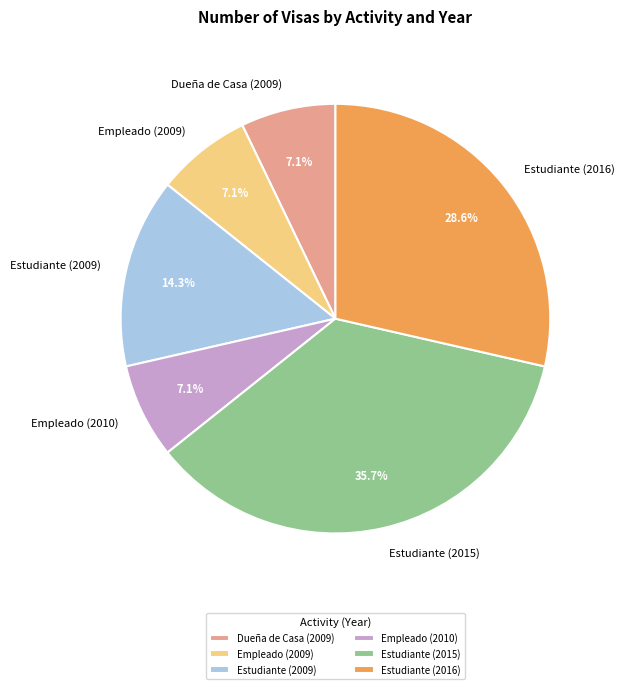

To the nearest percent, what is the combined percentage of Estudiante (2015) and Estudiante (2009)?

50%